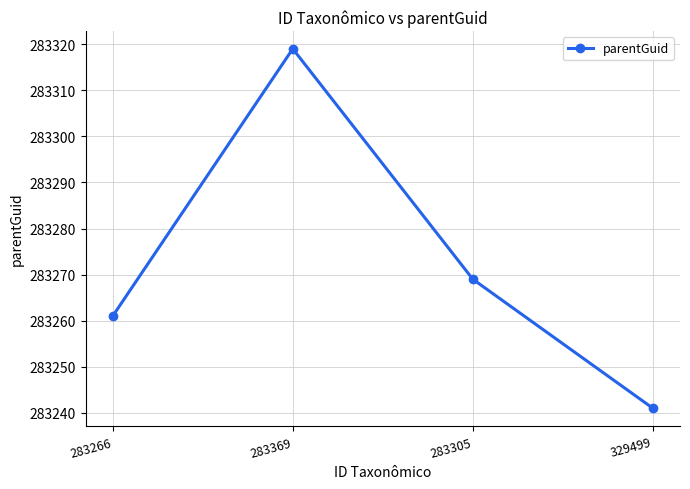

What is the label of the 3rd point from the left?

283305